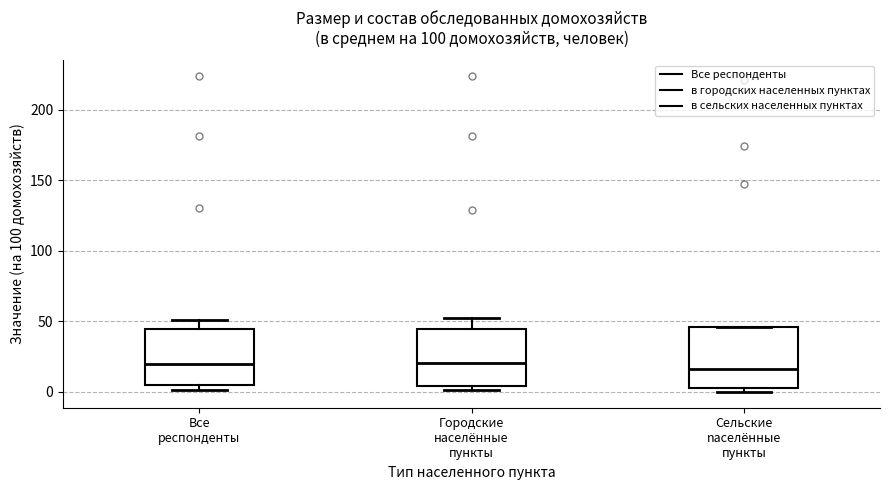

Reading left to right, transcribe this box plot: for each box, give where its median line is, the range the box spans, and where its two whiskers end, as read against the y-axis. The values are not printed on the chart, so give them approximately, as read against the axis.

Все респонденты: median 20, box 5 to 45, whiskers 0 to 50
Городские населённые пункты: median 20, box 5 to 45, whiskers 0 to 55
Сельские nаселённые пункты: median 15, box 5 to 45, whiskers 0 to 45